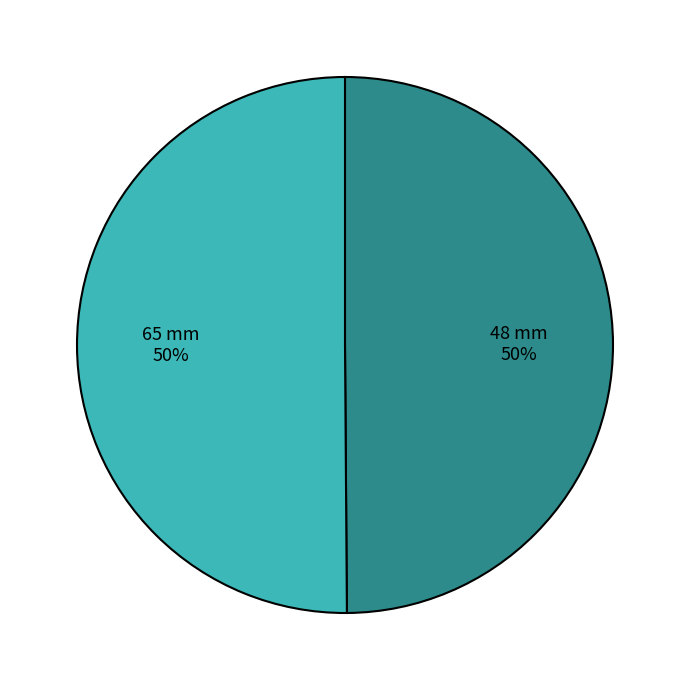

What percentage is the 65 mm slice, to the nearest percent?

50%